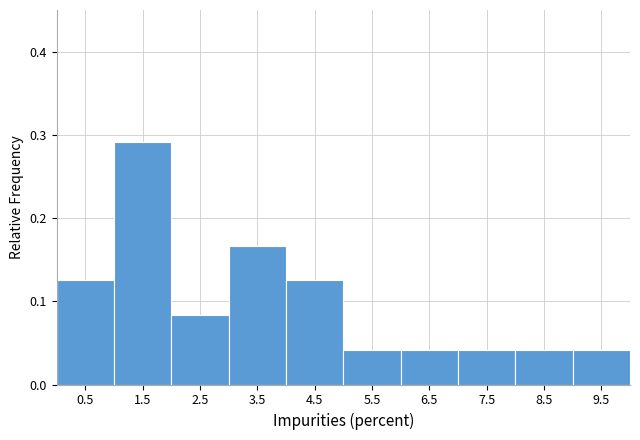

Over which range of the x-axis is the bar tallest?

1 to 2